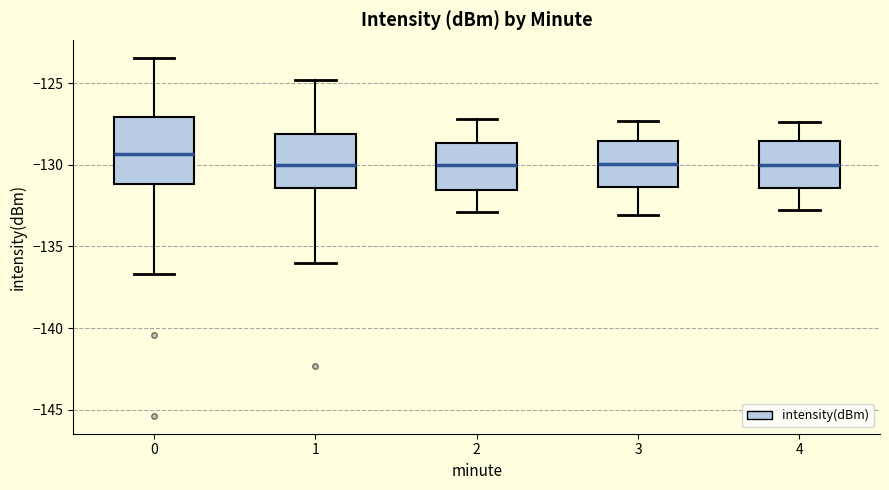

Reading left to right, transcribe this box plot: for each box, give where its median line is, the range the box spans, and where its two whiskers end, as read against the y-axis. The values are not printed on the chart, so give them approximately, as read against the axis.

0: median -129.5, box -131.0 to -127.0, whiskers -136.5 to -123.5
1: median -130.0, box -131.5 to -128.0, whiskers -136.0 to -125.0
2: median -130.0, box -131.5 to -128.5, whiskers -133.0 to -127.0
3: median -130.0, box -131.5 to -128.5, whiskers -133.0 to -127.5
4: median -130.0, box -131.5 to -128.5, whiskers -133.0 to -127.5